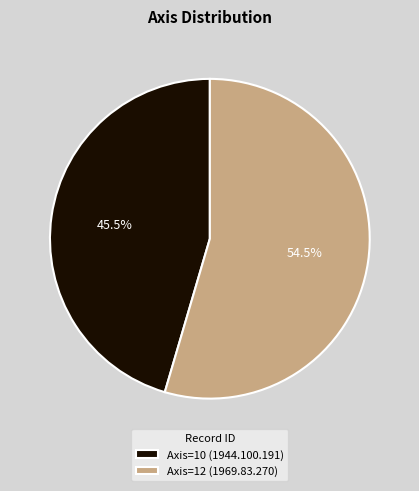

Between Axis=10 (1944.100.191) and Axis=12 (1969.83.270), which is larger?

Axis=12 (1969.83.270)